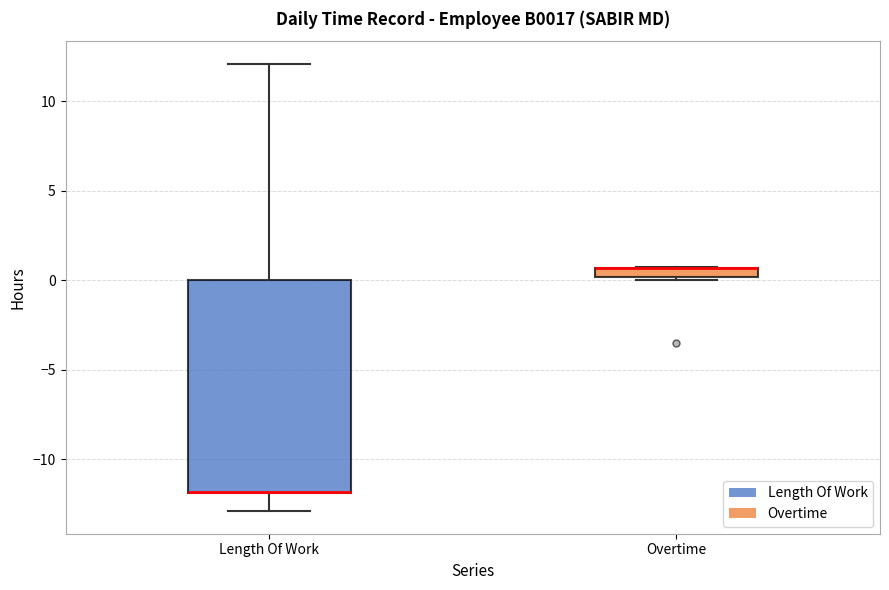

Where is the upper edge of the box for Overtime on the y-axis? The values are not printed on the chart, so give them approximately, as read against the axis.

0.5